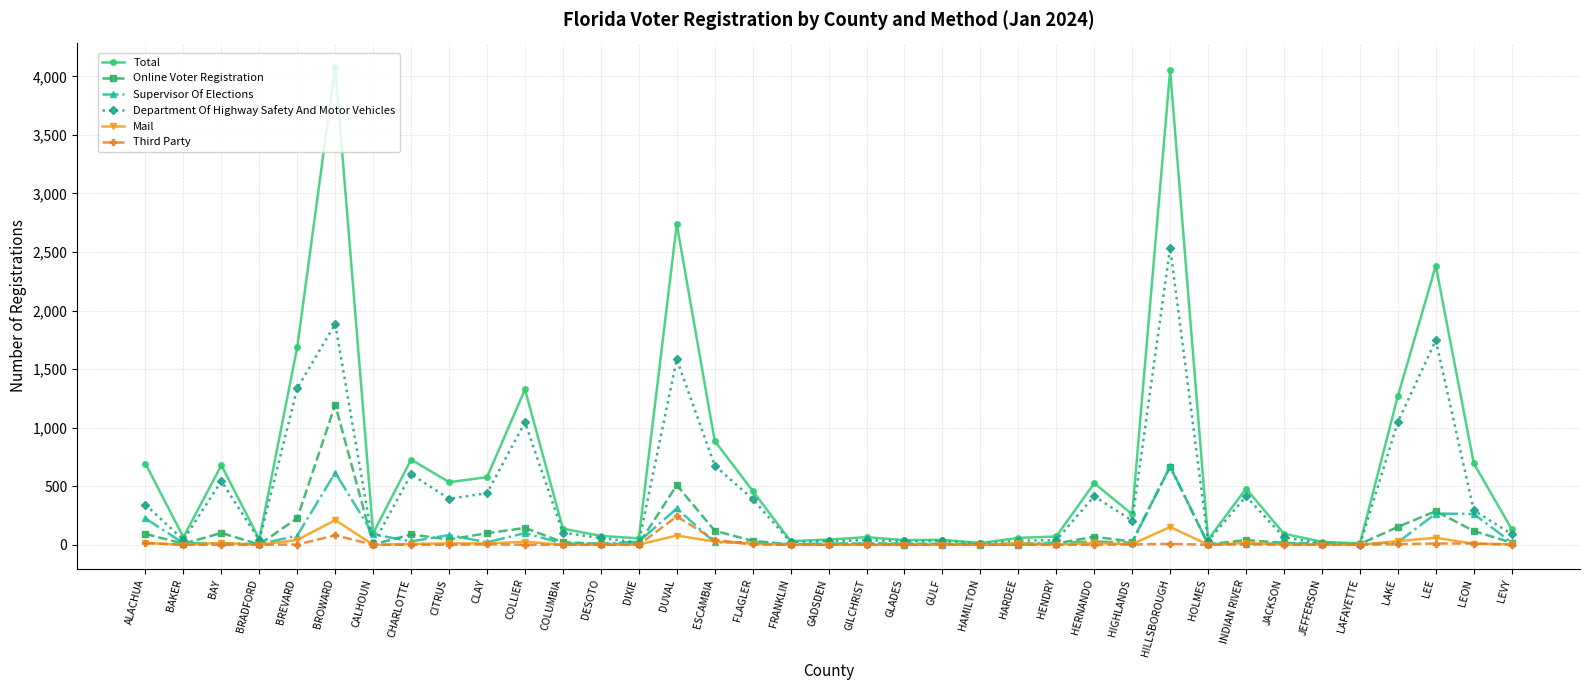

True or false: Supervisor Of Elections has more than 1 points higher than both neighbors.

True